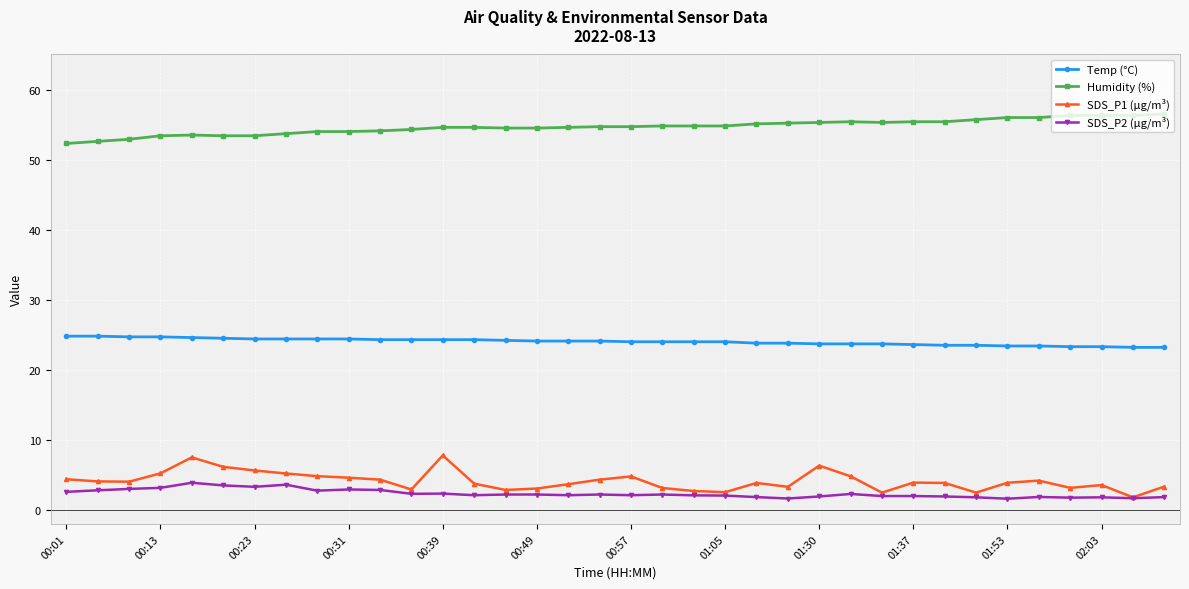

How many series are shown in this chart?

4